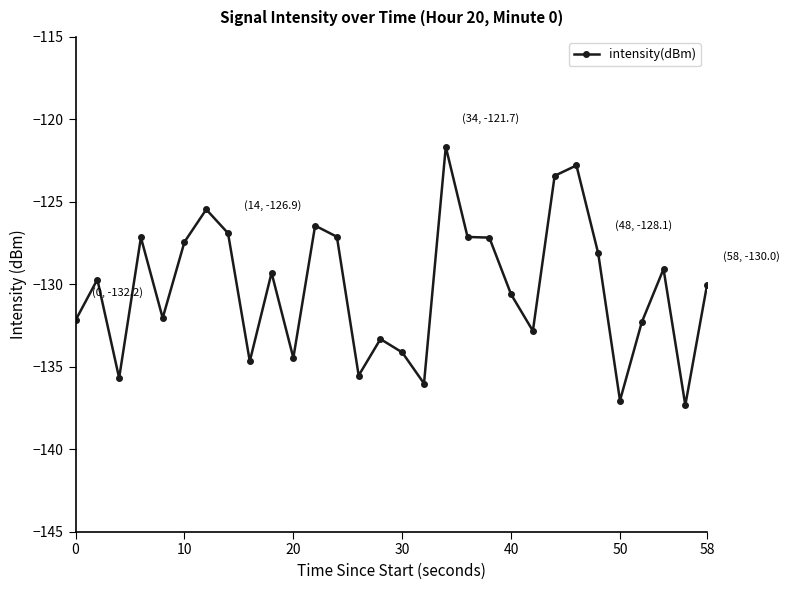

What is the value of the 24th point from the left?

-122.8